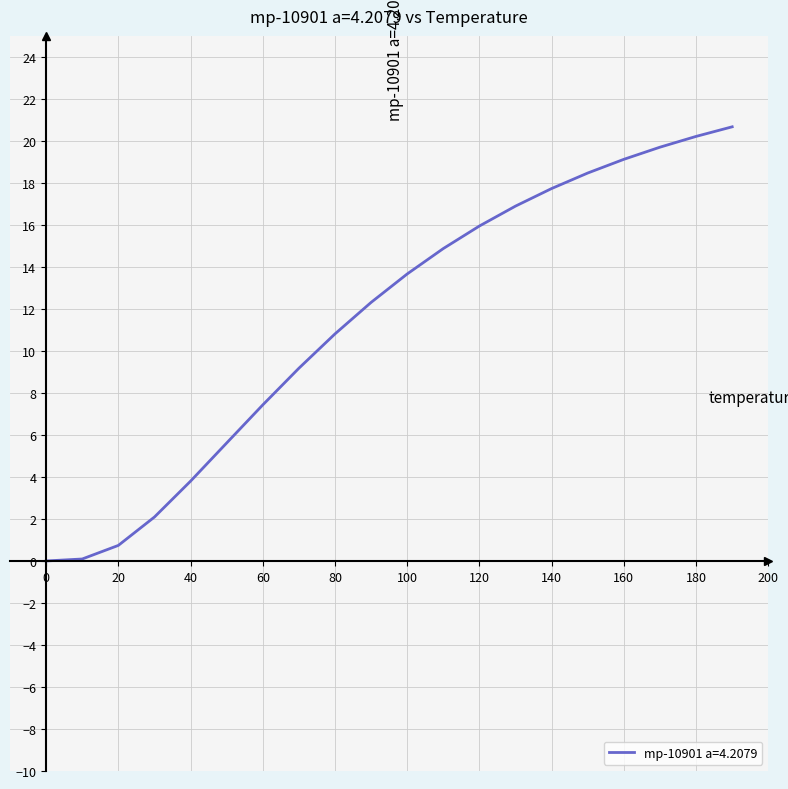

What is the difference between the maximum and minimum values?

20.7